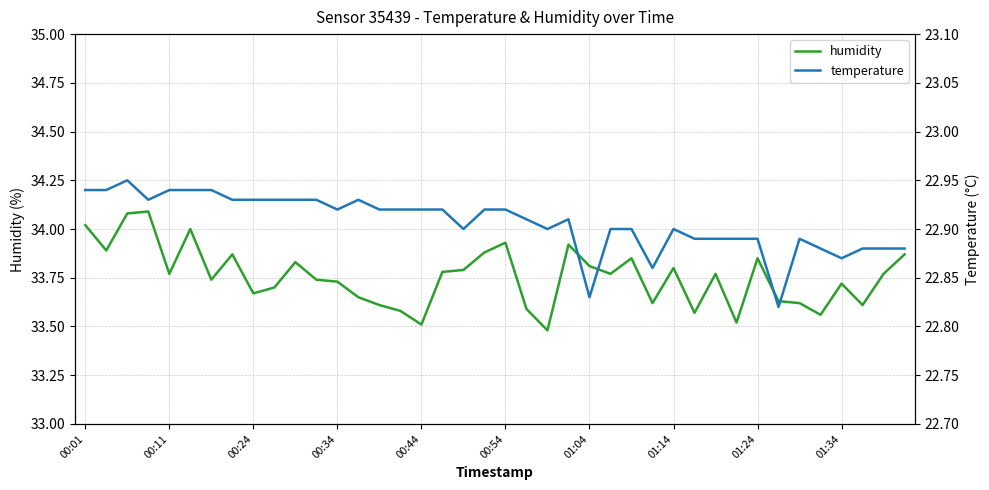

The humidity series shows 52.8 at 01:14. True or false?

False